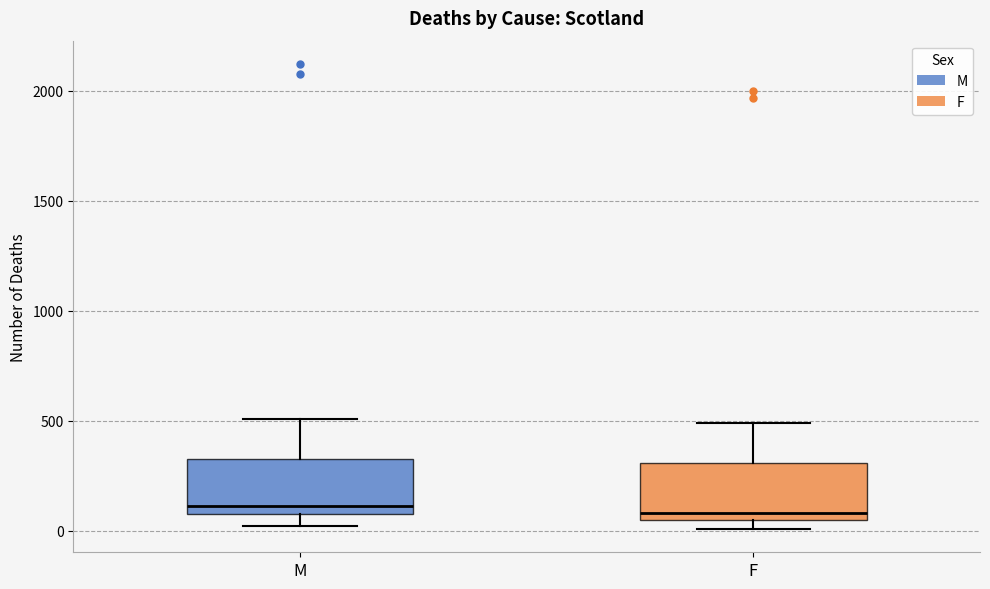

Reading left to right, transcribe this box plot: for each box, give where its median line is, the range the box spans, and where its two whiskers end, as read against the y-axis. The values are not printed on the chart, so give them approximately, as read against the axis.

M: median 100 (just above the box's lower edge), box 100 to 350, whiskers 0 to 500
F: median 100, box 50 to 300, whiskers 0 to 500